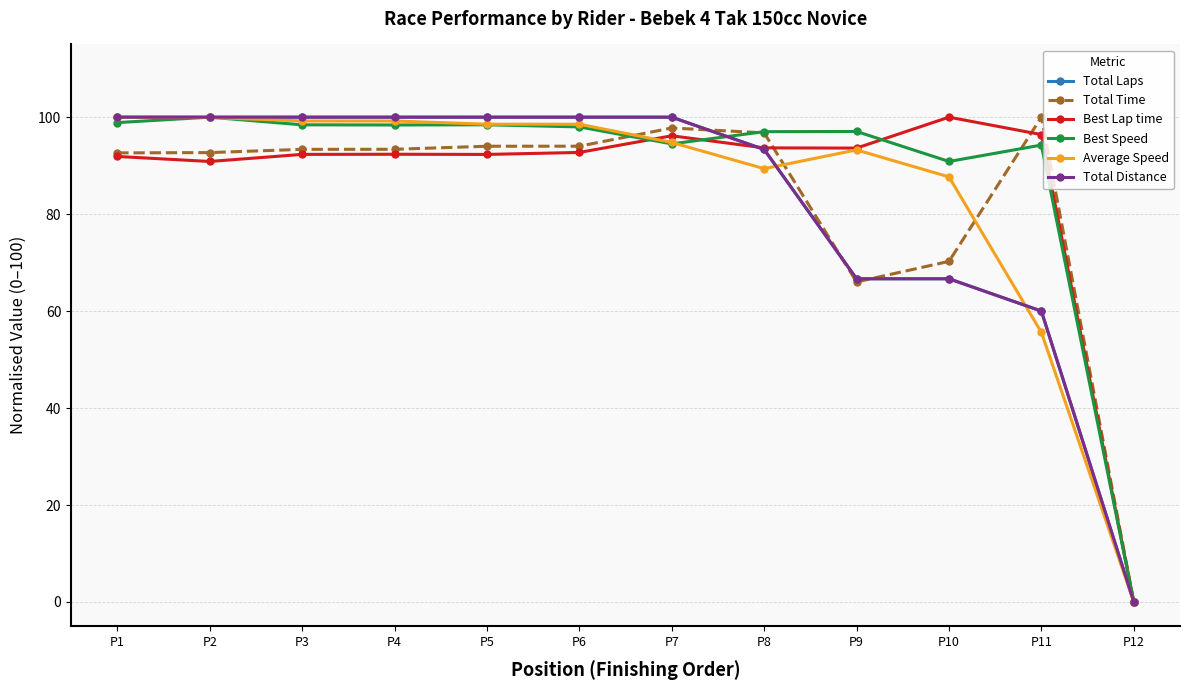

Does the chart have visible grid lines?

Yes